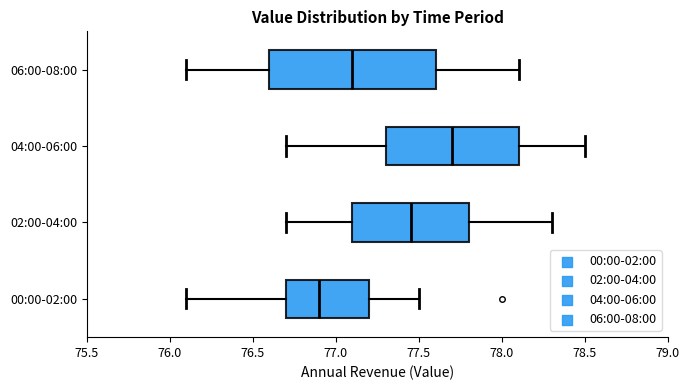

Comparing the boxes themselves (not the whiskers), which one is the widest?

06:00-08:00